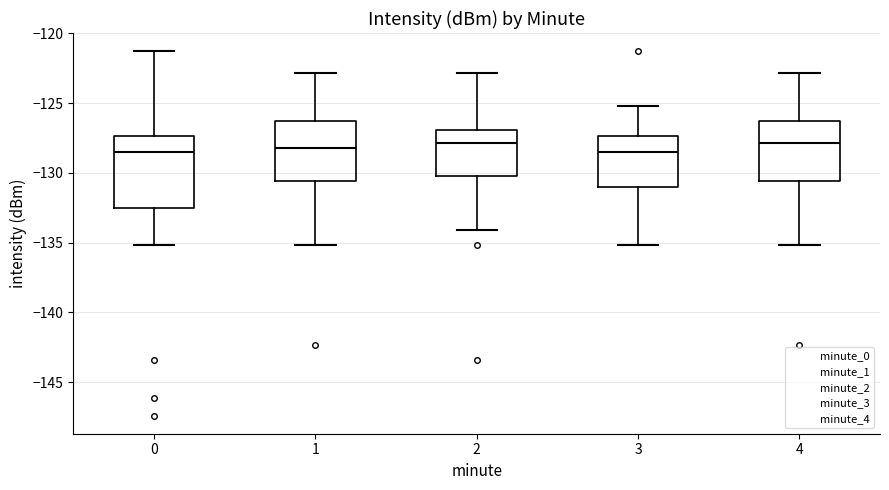

Which box is the tallest, from its lower edge to its upper edge?

0